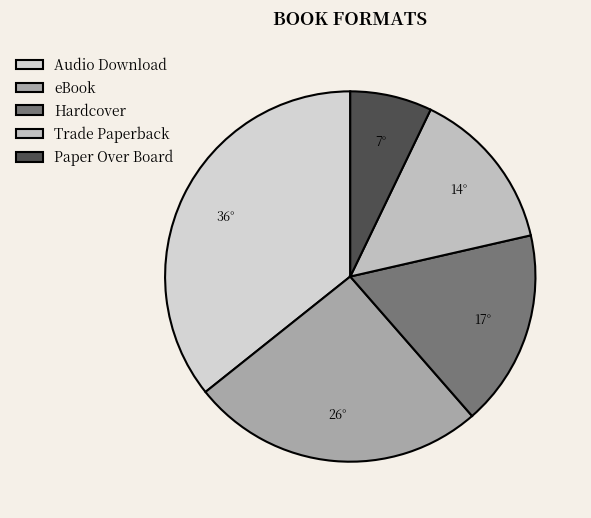

Between eBook and Hardcover, which is larger?

eBook